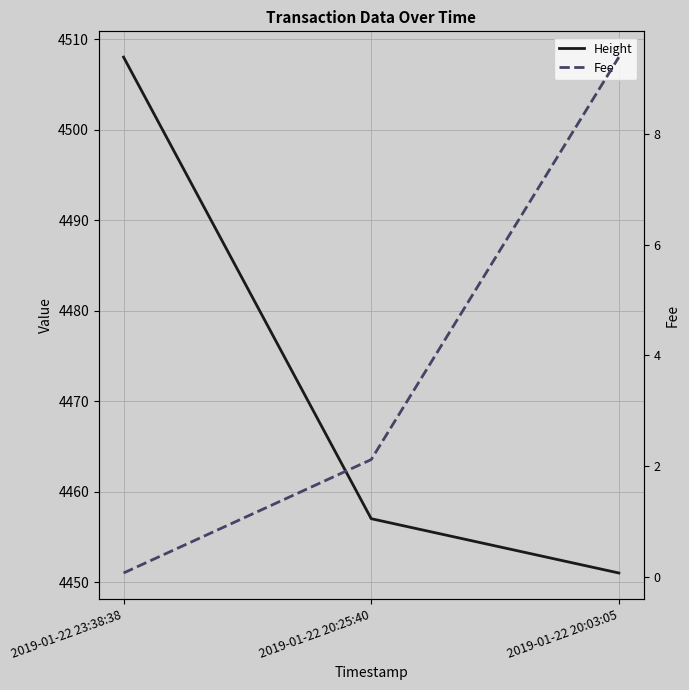

What is the spread (max minus min) of values at 2019-01-22 20:25:40?

4454.9